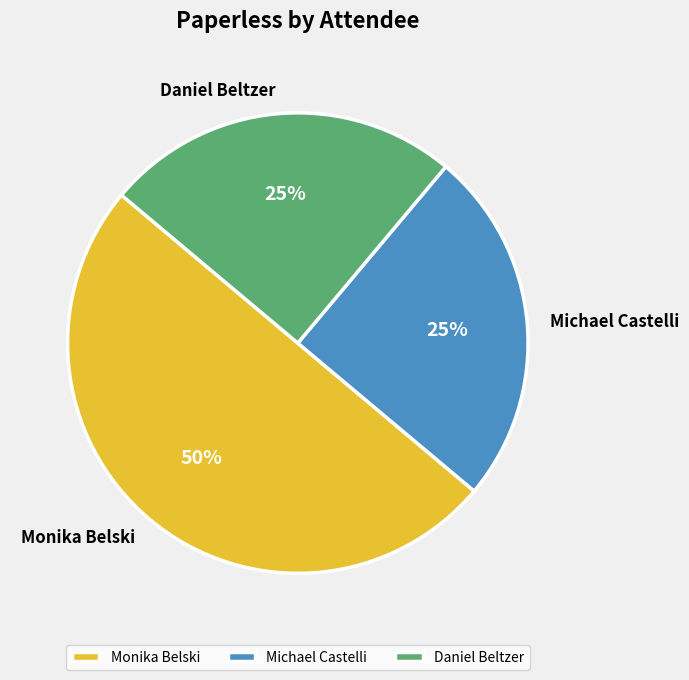

Which has a higher value, Monika Belski or Daniel Beltzer?

Monika Belski